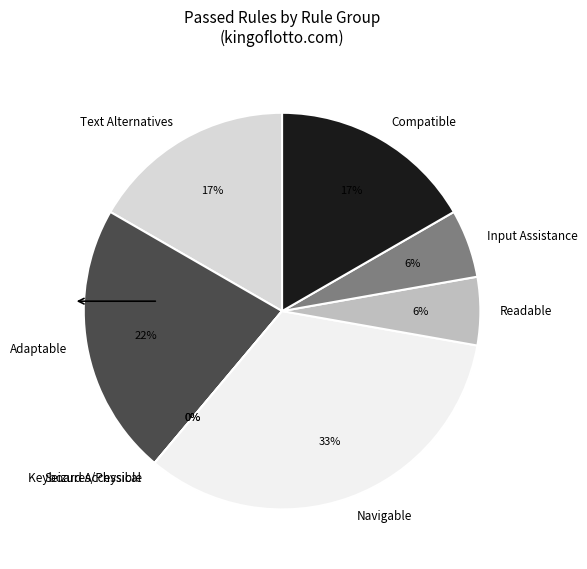

Is Distinguishable the majority of the pie?

No